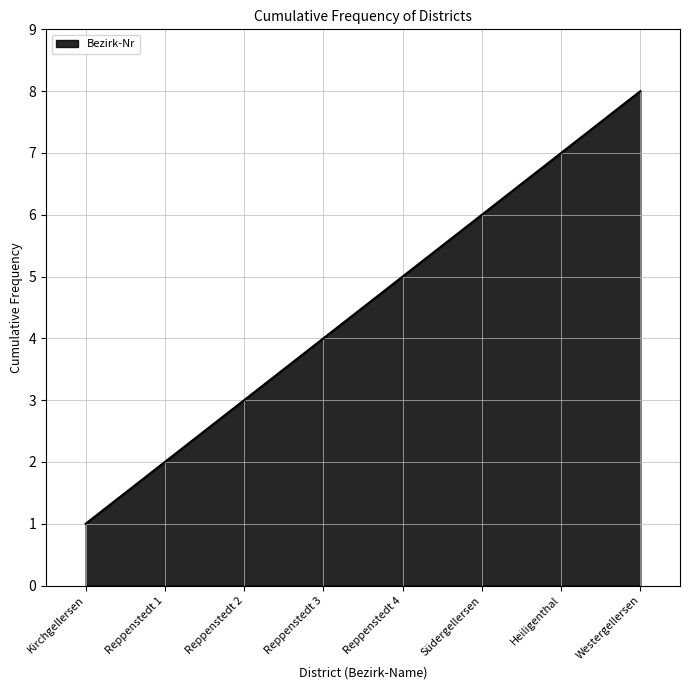

How many values are below 5?

4